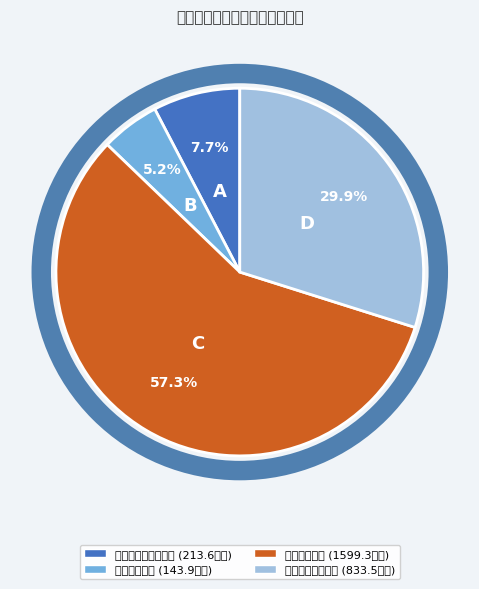

The 社会保障和就业支出 slice represents 8% of the pie. True or false?

True